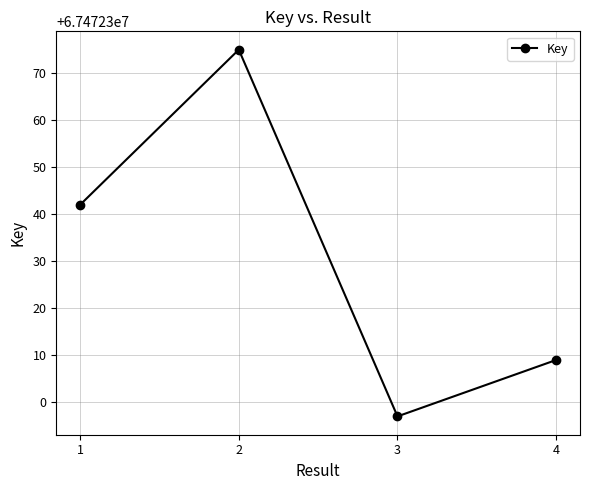

What is the change in value from 2 to 3?

-78